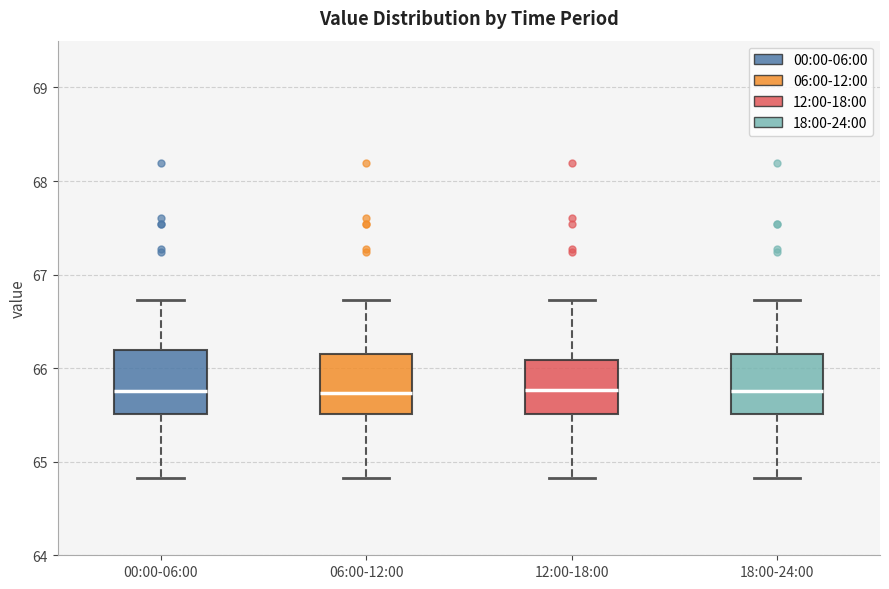

Where is the upper edge of the box for 00:00-06:00 on the y-axis? The values are not printed on the chart, so give them approximately, as read against the axis.

66.2